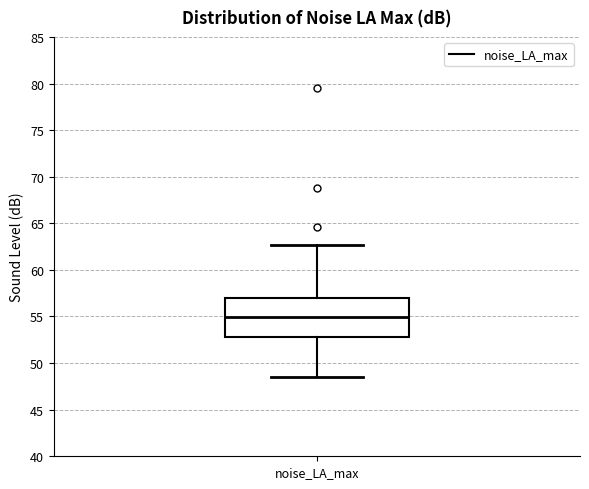

Where does the median line of the box for noise_LA_max sit on the y-axis? The values are not printed on the chart, so give them approximately, as read against the axis.

55.0